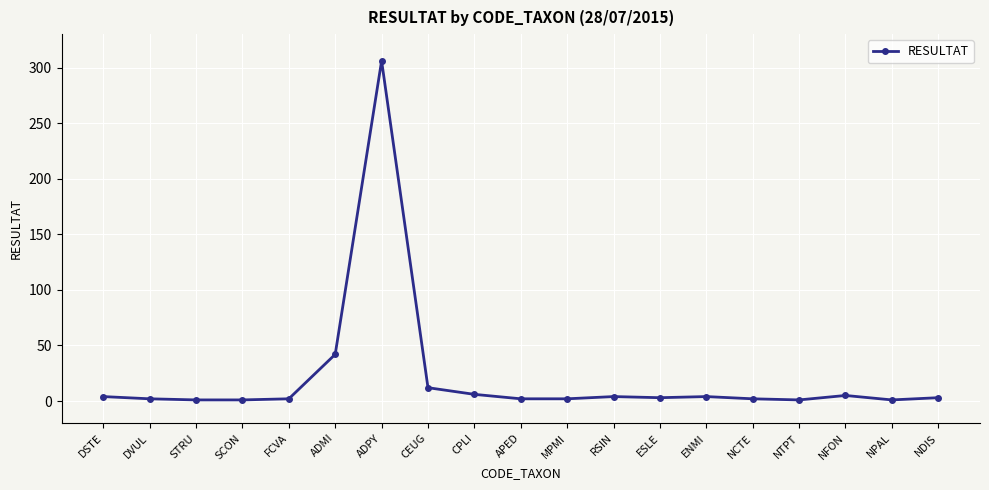

Count the number of categories in the chart.

19